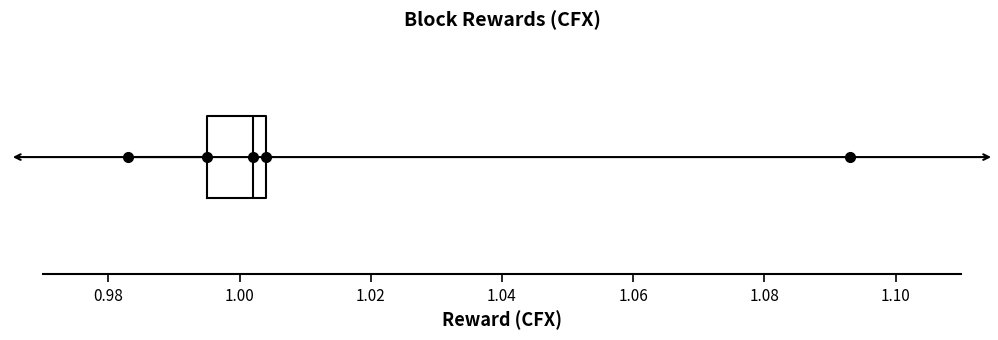

Read this box plot against the x-axis: the position of the median line, the range covered by the box, and the ends of both whiskers. The values are not printed on the chart, so give them approximately, as read against the axis.

median 1.002, box 0.996 to 1.004, whiskers 0.984 to 1.006